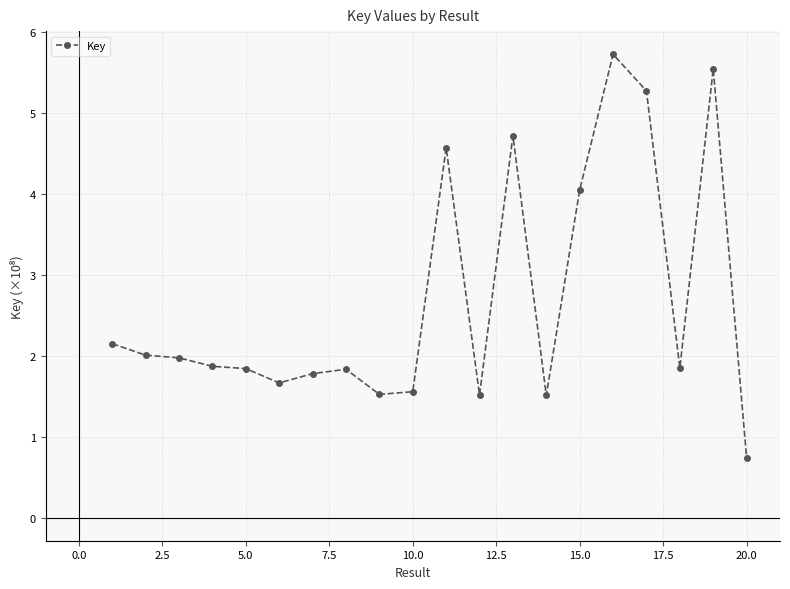

What is the value of the 10th point from the left?

1.6